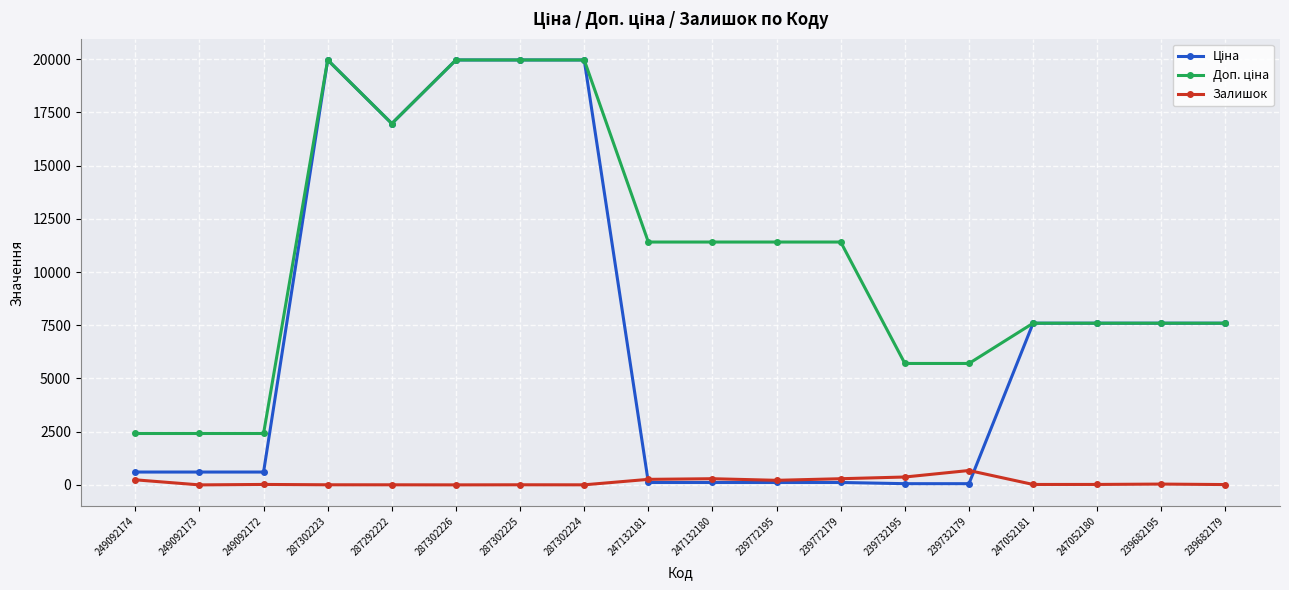

The Залишок series shows 38.0 at 239682195. True or false?

True